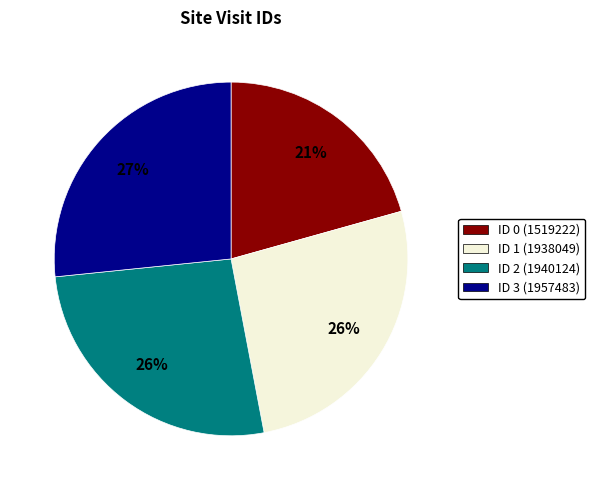

Does any single category account for the majority?

No